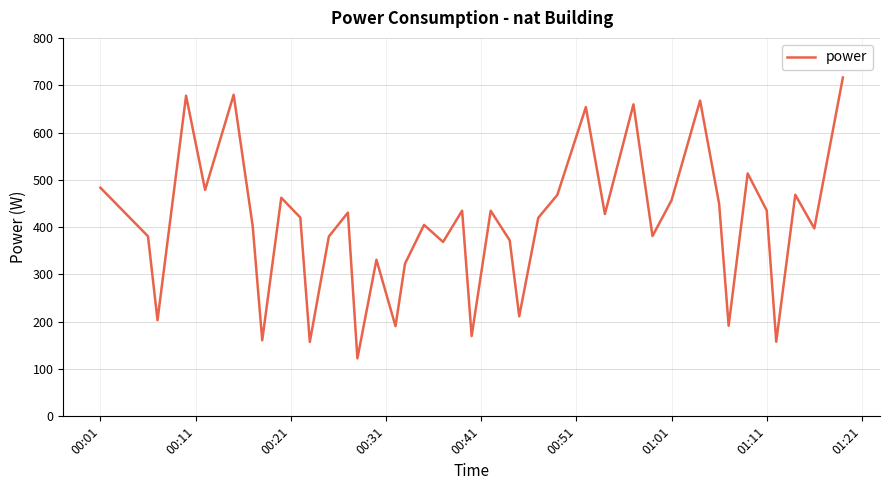

What is the minimum value shown in the chart?

122.5